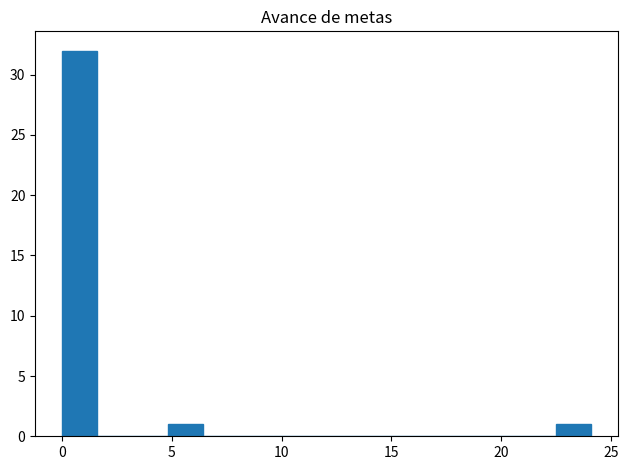

Around what value on the x-axis is the tallest bar? Give the approximate position of its centre, as read against the axis.

1.0